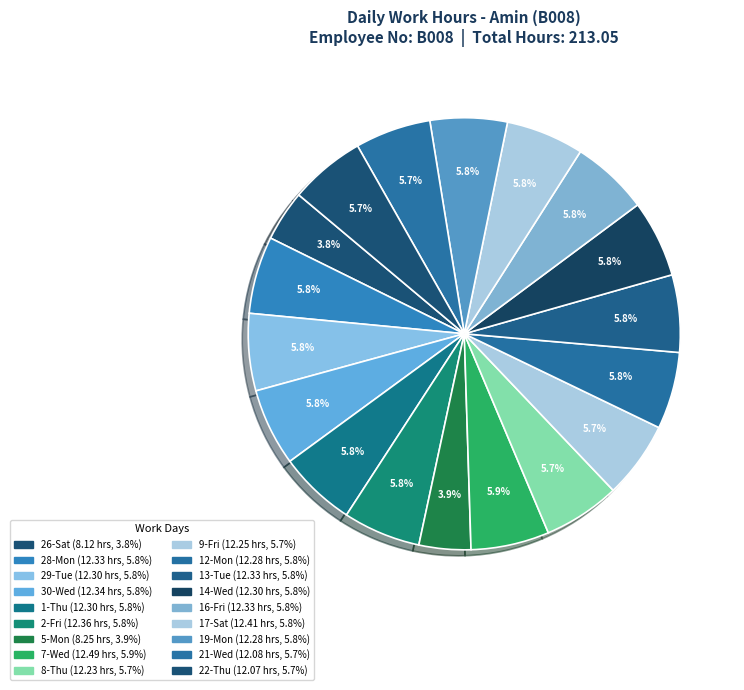

Does any single category account for the majority?

No